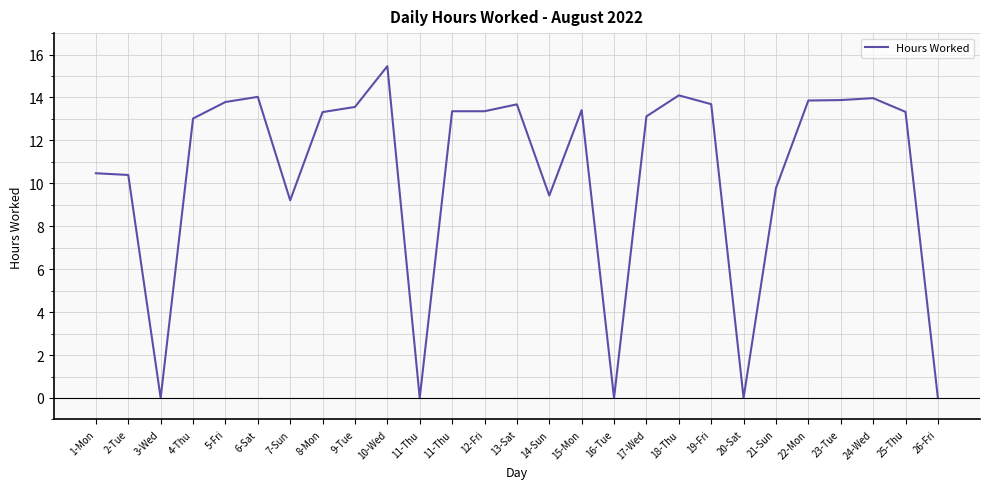

Is this an area chart (filled region under the line)?

No